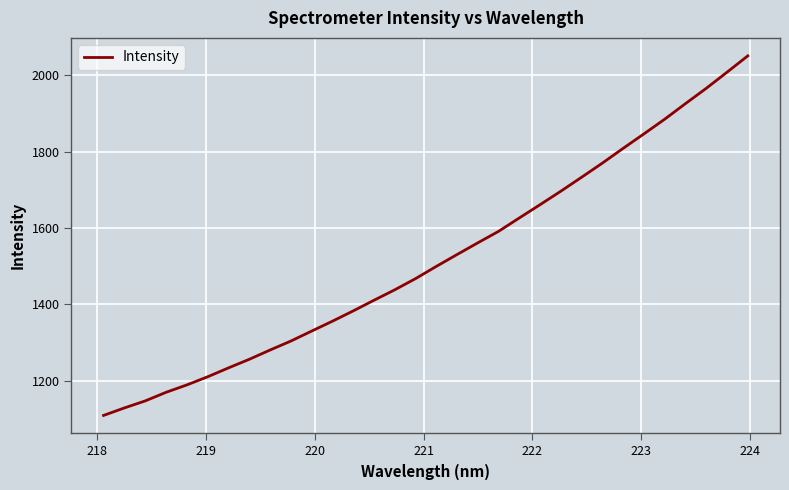

What is the minimum value shown in the chart?

1109.5